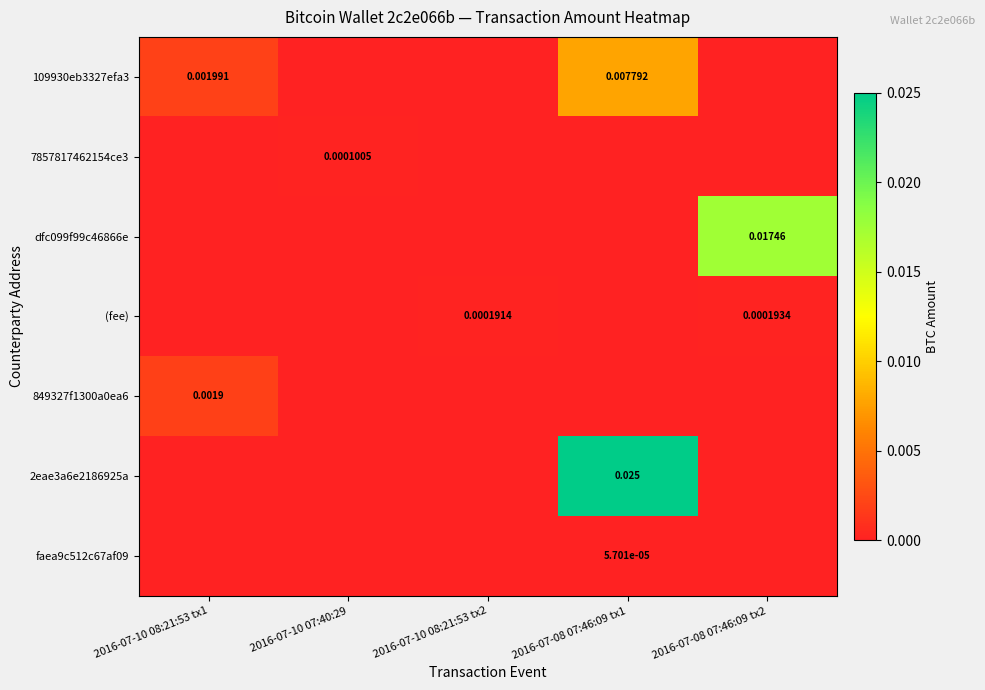

At which category is the sum across all series the highest?

2016-07-08 07:46:09 tx1